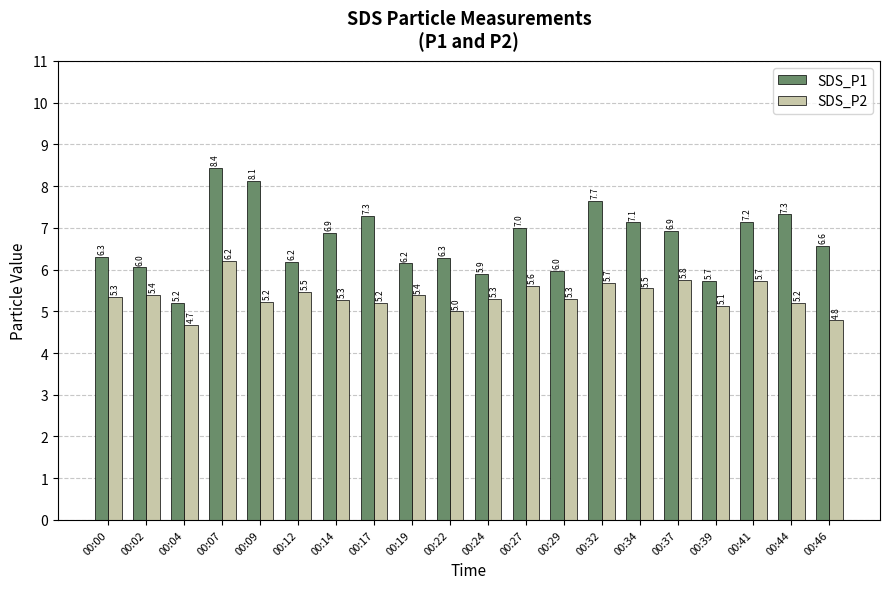

What is the total value across all series at 00:34?

12.7